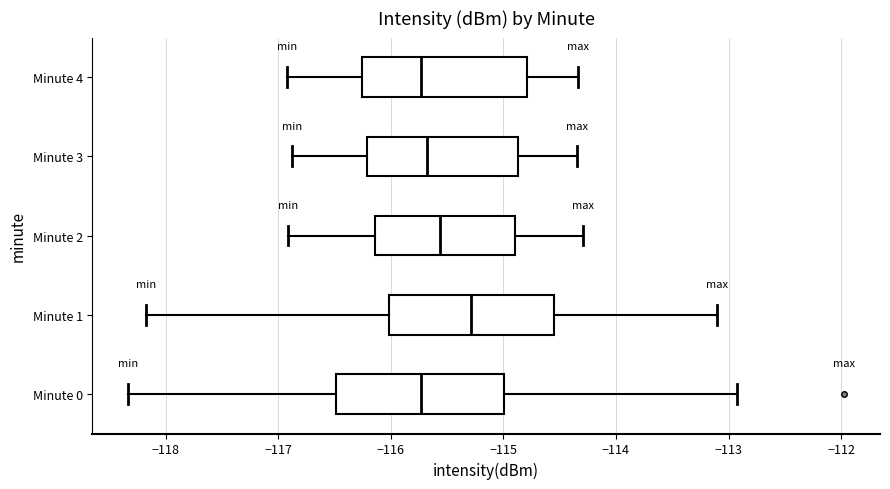

Reading bottom to top, transcribe this box plot: for each box, give where its median line is, the range the box spans, and where its two whiskers end, as read against the x-axis. The values are not printed on the chart, so give them approximately, as read against the axis.

Minute 0: median -115.7, box -116.5 to -115.0, whiskers -118.3 to -112.9
Minute 1: median -115.3, box -116.0 to -114.5, whiskers -118.2 to -113.1
Minute 2: median -115.6, box -116.1 to -114.9, whiskers -116.9 to -114.3
Minute 3: median -115.7, box -116.2 to -114.9, whiskers -116.9 to -114.3
Minute 4: median -115.7, box -116.3 to -114.8, whiskers -116.9 to -114.3